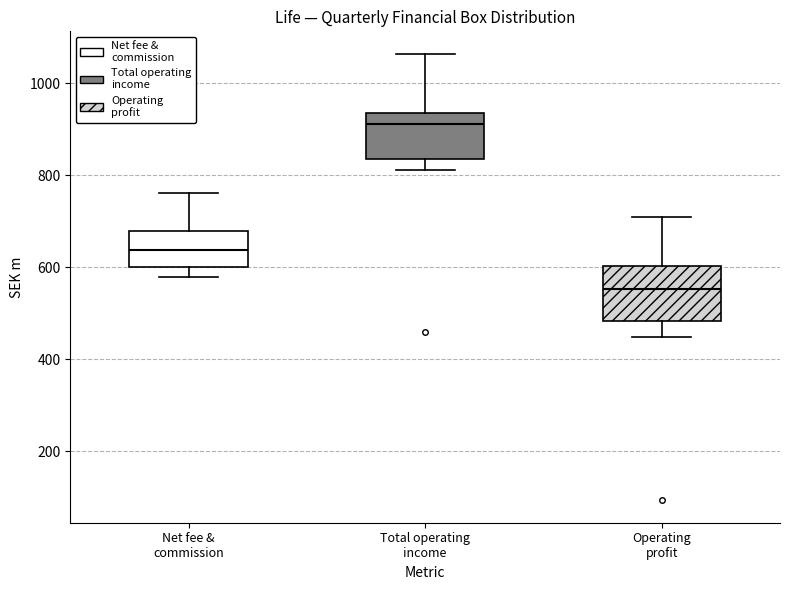

Where does the median line of the box for Operating profit sit on the y-axis? The values are not printed on the chart, so give them approximately, as read against the axis.

560